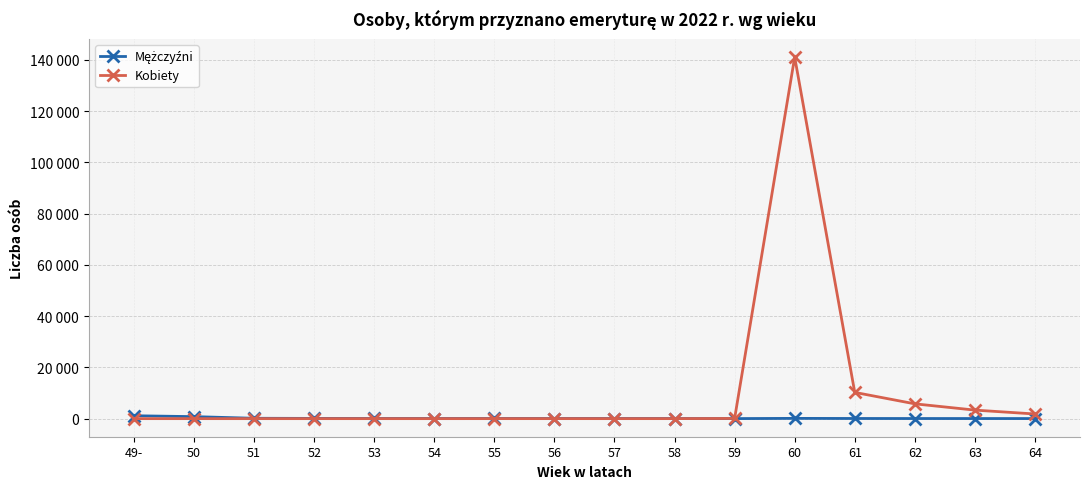

How many interior local peaks does the Kobiety series have?

2